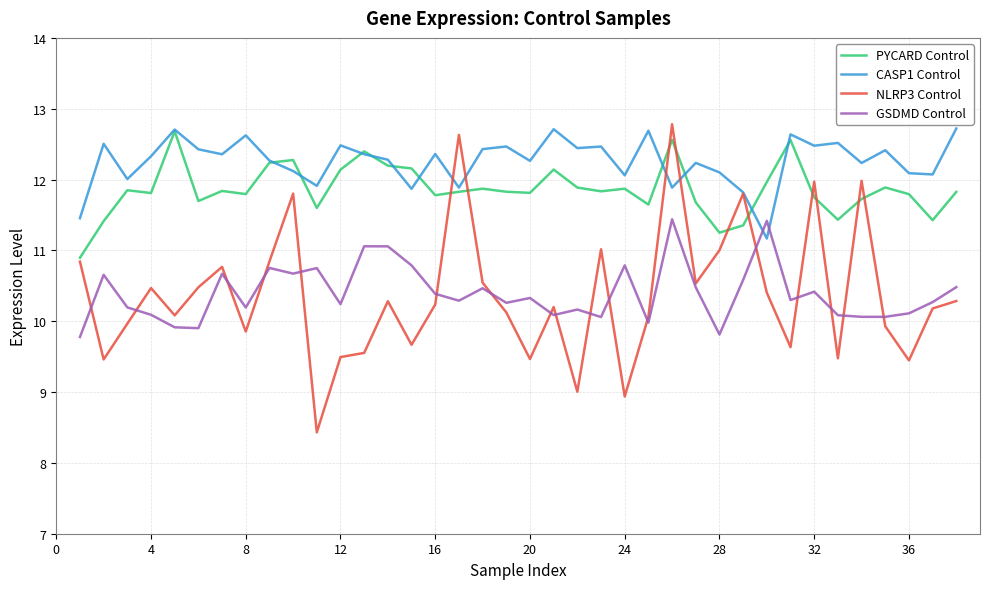

What is the minimum value shown in the chart?

8.4